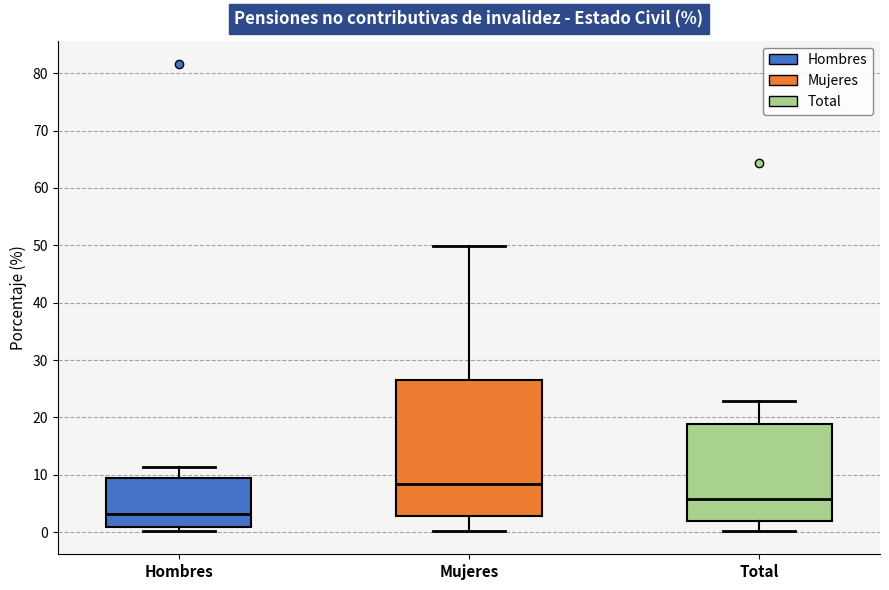

Reading left to right, transcribe this box plot: for each box, give where its median line is, the range the box spans, and where its two whiskers end, as read against the y-axis. The values are not printed on the chart, so give them approximately, as read against the axis.

Hombres: median 3, box 1 to 10, whiskers 0 to 11
Mujeres: median 8, box 3 to 27, whiskers 0 to 50
Total: median 6, box 2 to 19, whiskers 0 to 23